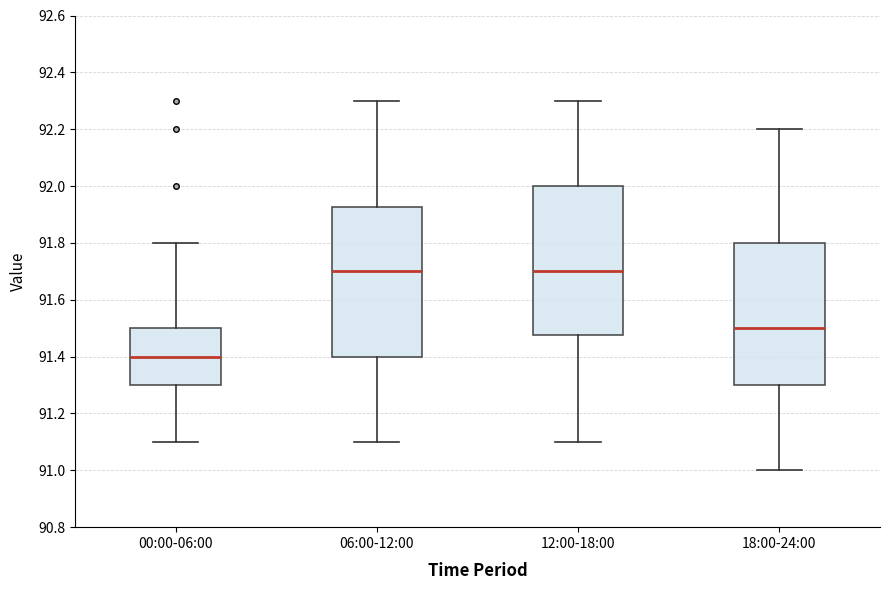

Reading left to right, read every box against the y-axis: the position of its median line, the range the box covers, and the ends of its whiskers. The values are not printed on the chart, so give them approximately, as read against the axis.

00:00-06:00: median 91.40, box 91.30 to 91.50, whiskers 91.10 to 91.80
06:00-12:00: median 91.70, box 91.40 to 91.92, whiskers 91.10 to 92.30
12:00-18:00: median 91.70, box 91.48 to 92.00, whiskers 91.10 to 92.30
18:00-24:00: median 91.50, box 91.30 to 91.80, whiskers 91.00 to 92.20